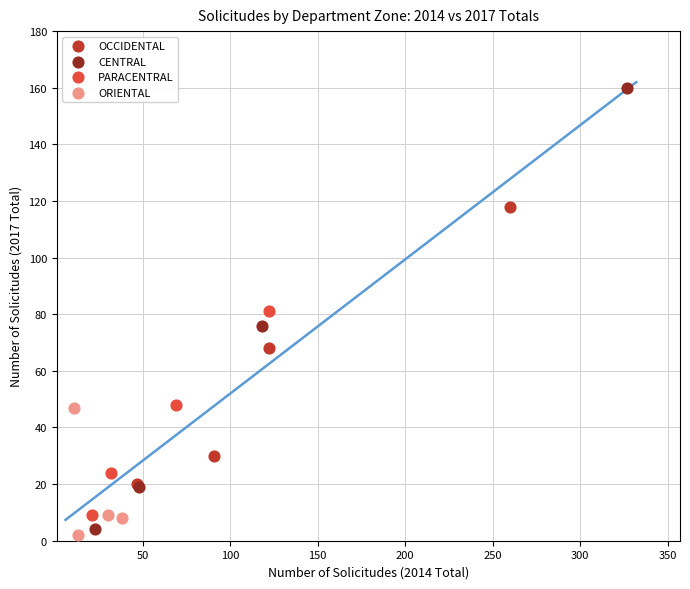

Which series has the widest spread of Y values?

CENTRAL